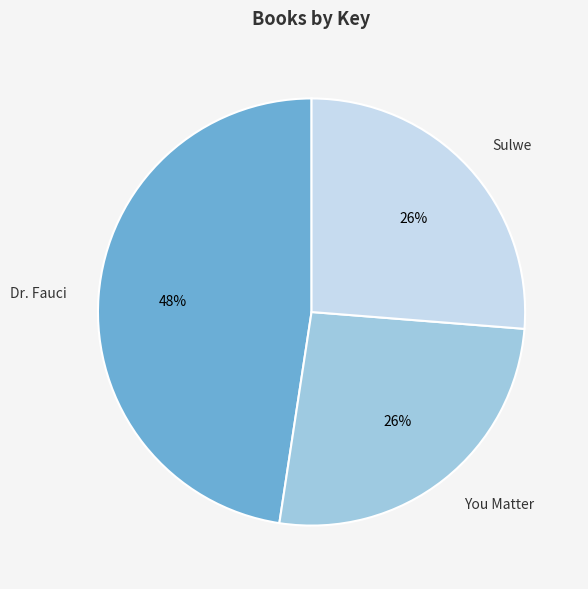

What is the largest slice in the pie chart?

Dr. Fauci